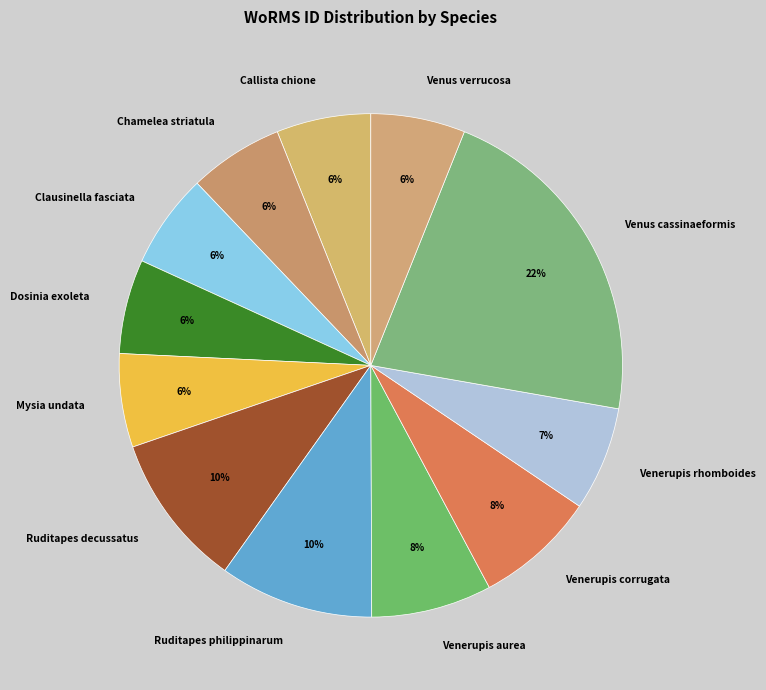

Is it true that Venus cassinaeformis is 22% of the pie?

True